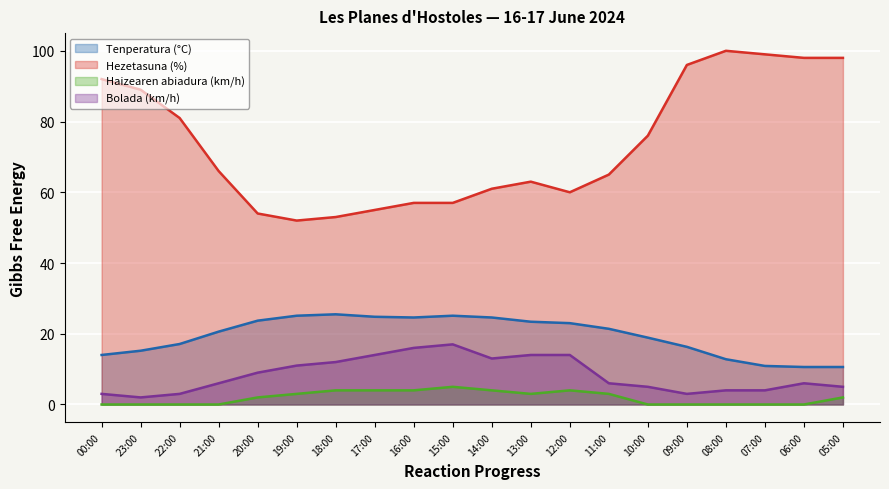

How many lines are shown in the chart?

4